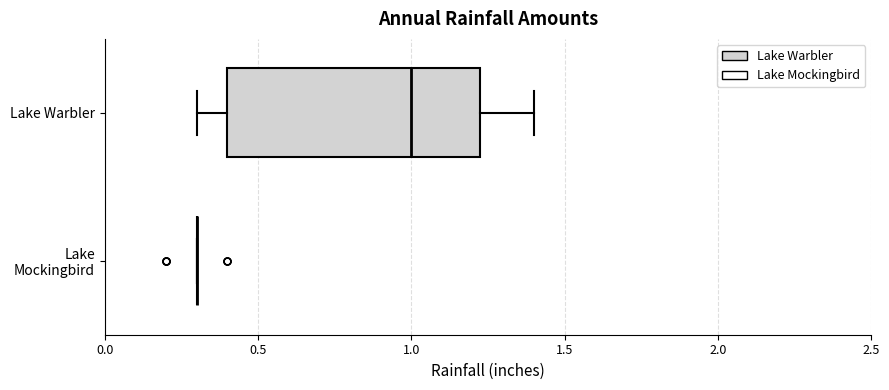

Reading bottom to top, transcribe this box plot: for each box, give where its median line is, the range the box spans, and where its two whiskers end, as read against the x-axis. The values are not printed on the chart, so give them approximately, as read against the axis.

Lake Mockingbird: box collapsed to a line at 0.30, whiskers 0.30 to 0.30
Lake Warbler: median 1.00, box 0.40 to 1.25, whiskers 0.30 to 1.40